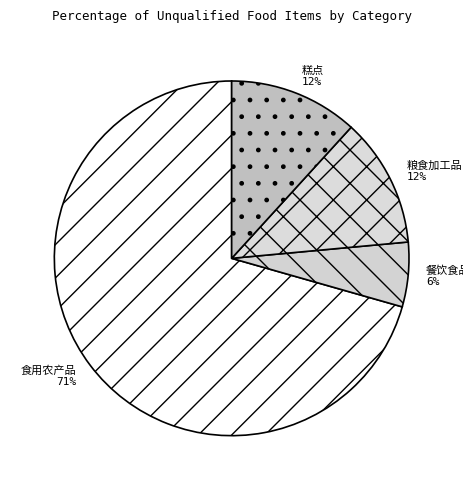

Is there a majority slice in this chart?

Yes